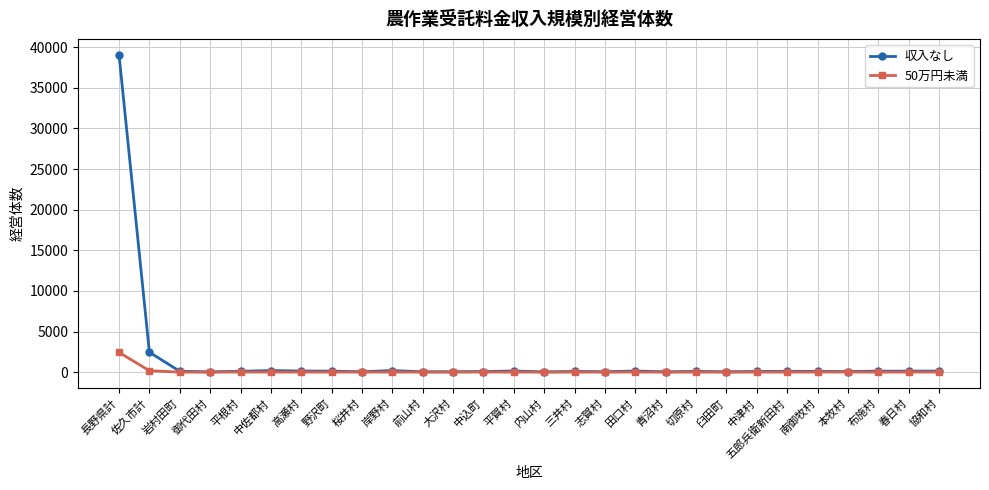

What is the average value of the 50万円未満 series?

100